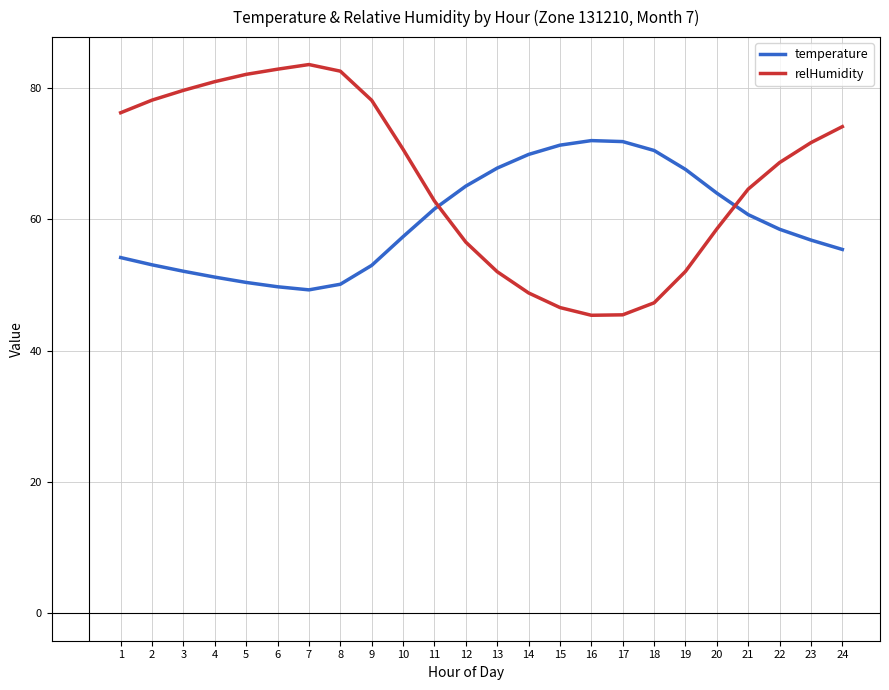

What is the maximum value shown in the chart?

83.5